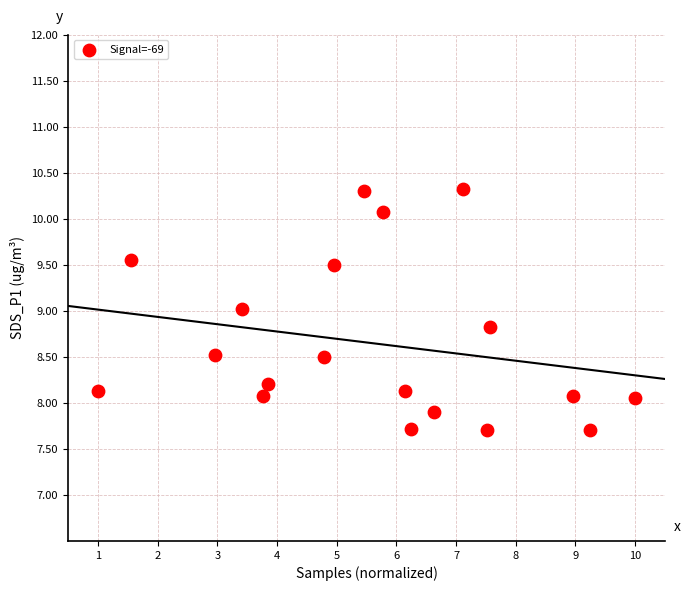

What is the range of X values (max minus min)?

9.0